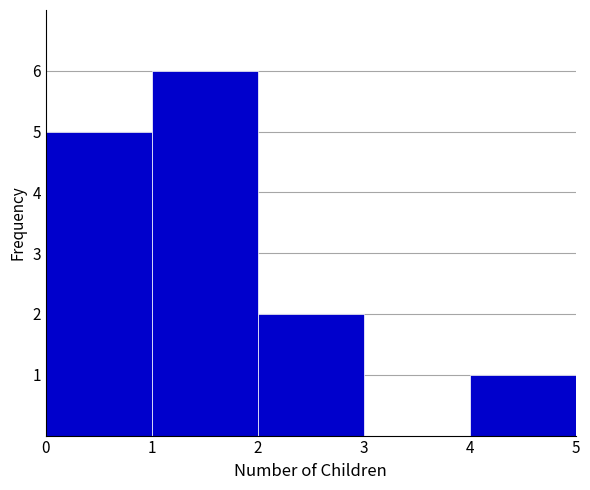

Over which range of the x-axis is the bar tallest?

1 to 2